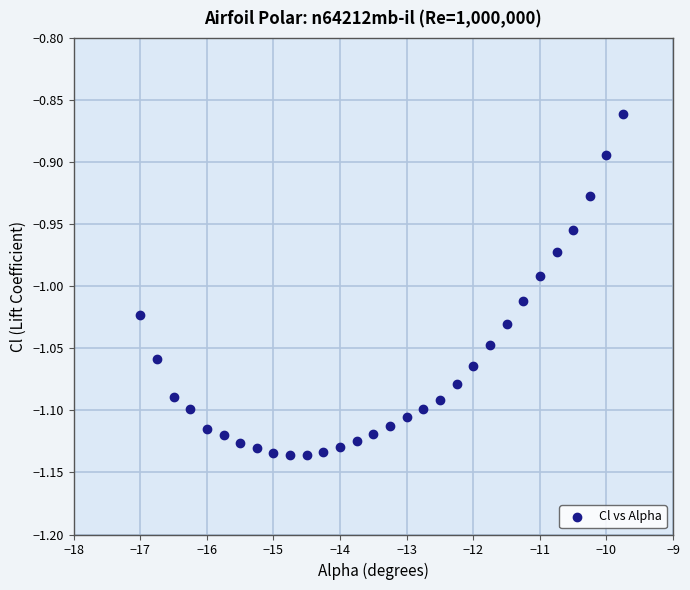

What is the range of X values (max minus min)?

7.2